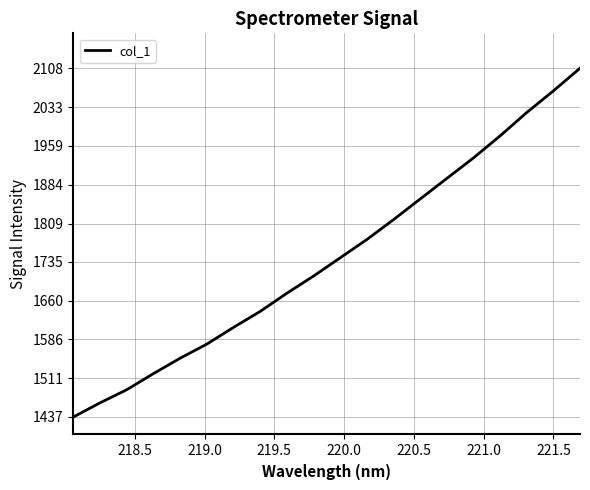

What is the minimum value shown in the chart?

1436.5